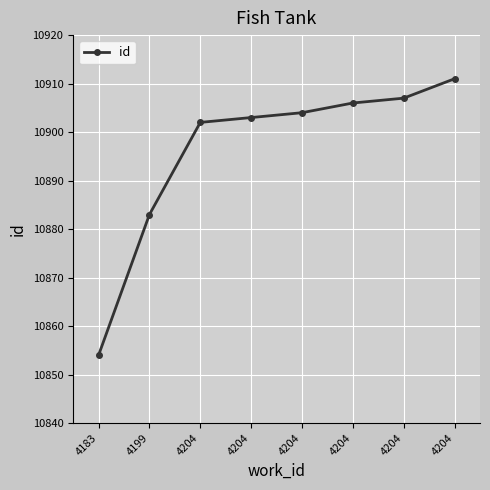

Approximately how many times larger is the value at 4204 compared to 4199?

1.0